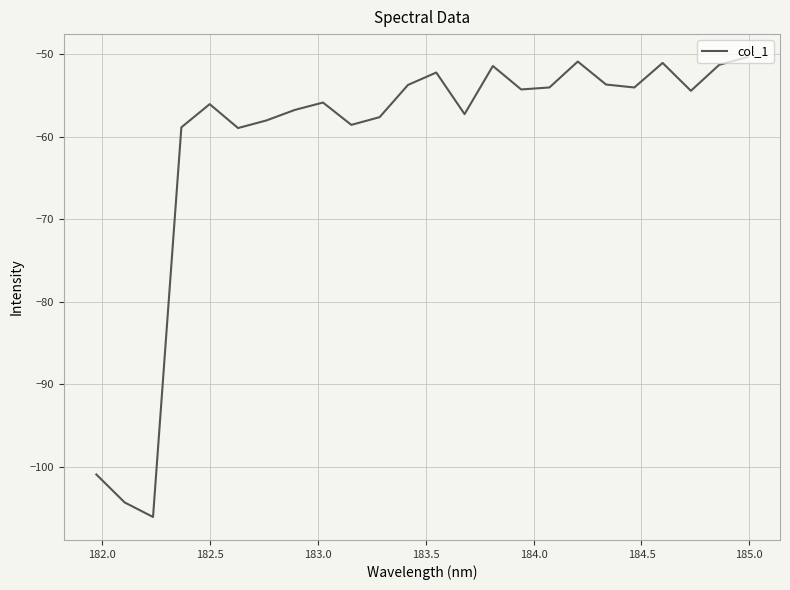

How many interior local valleys (lower than both neighbors) does the data have?

7